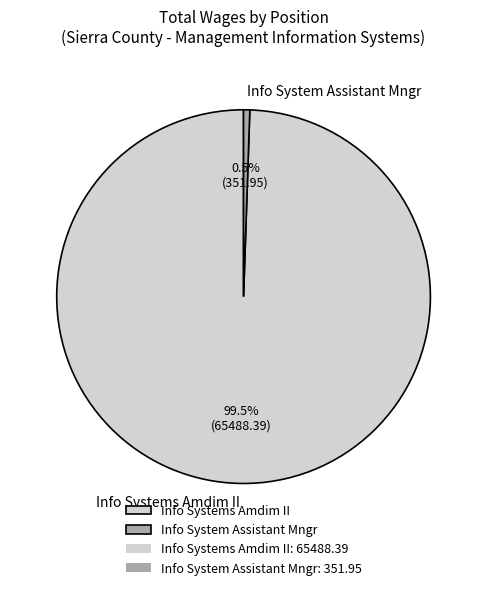

Which slice is the largest?

Info Systems Amdim II